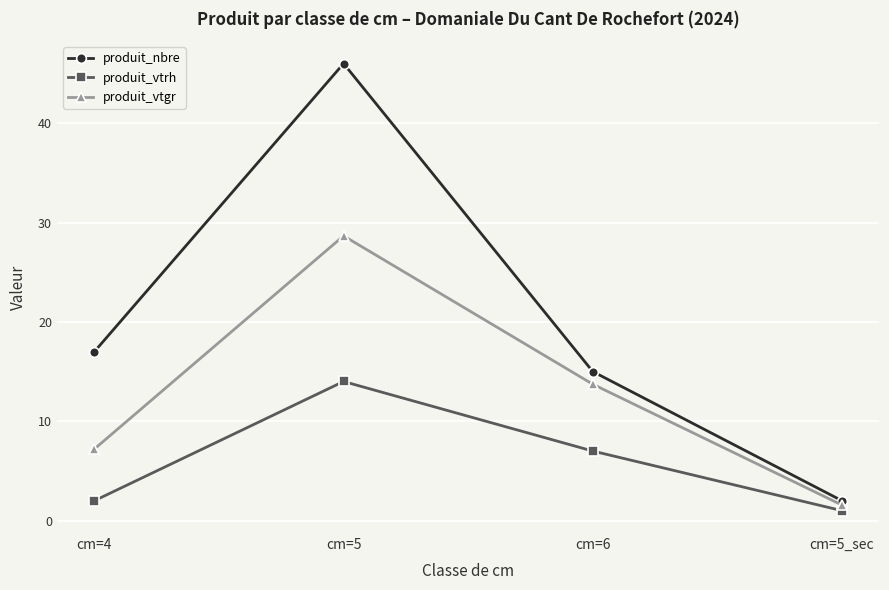

Which category has the highest value in the produit_vtrh series?

cm=5